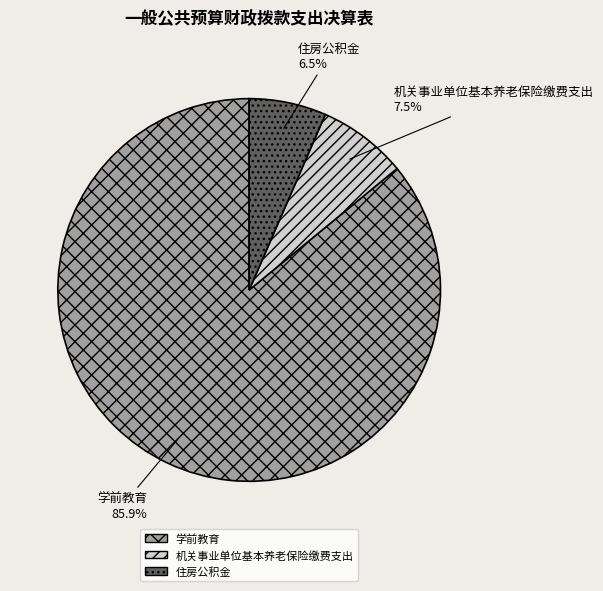

What is the ratio of the value at 学前教育 to the value at 住房公积金?

13.2